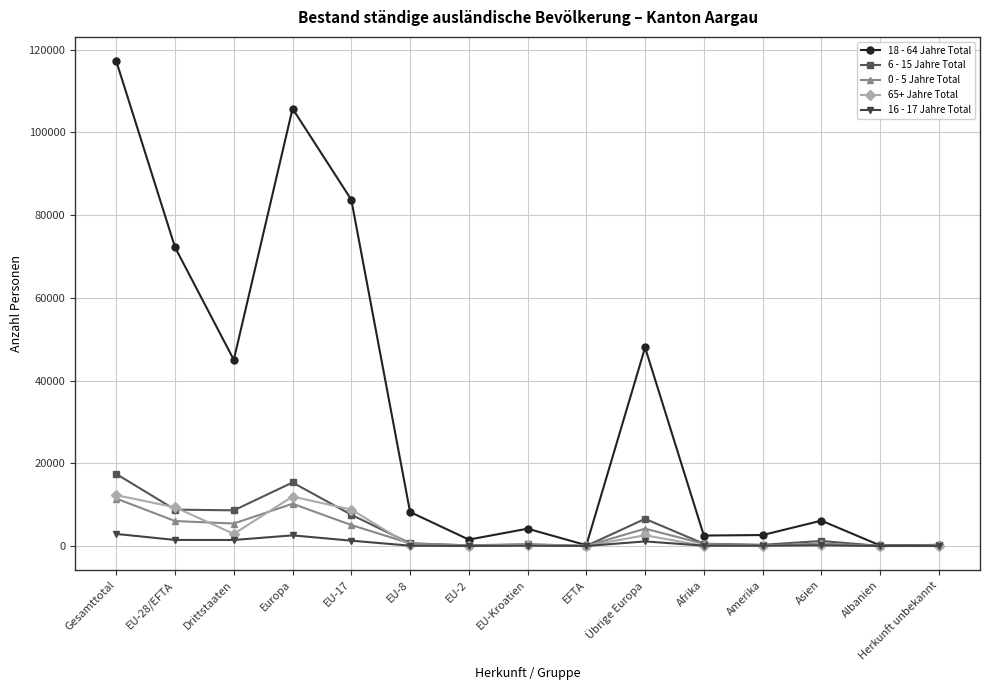

True or false: 65+ Jahre Total has a value of 190 at EU-8.

True